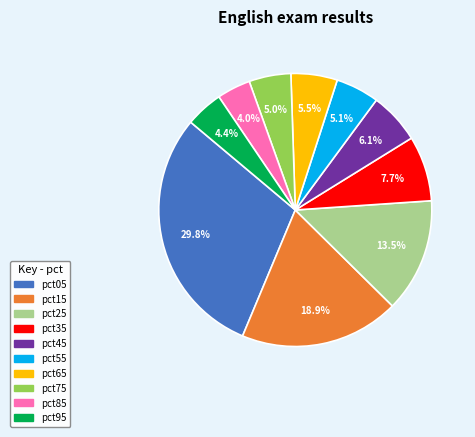

What is the largest slice in the pie chart?

pct05